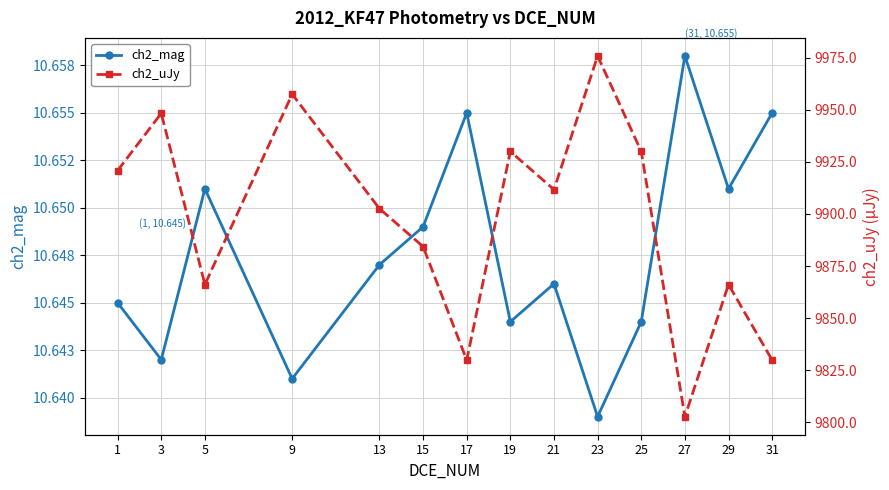

How many lines are shown in the chart?

2